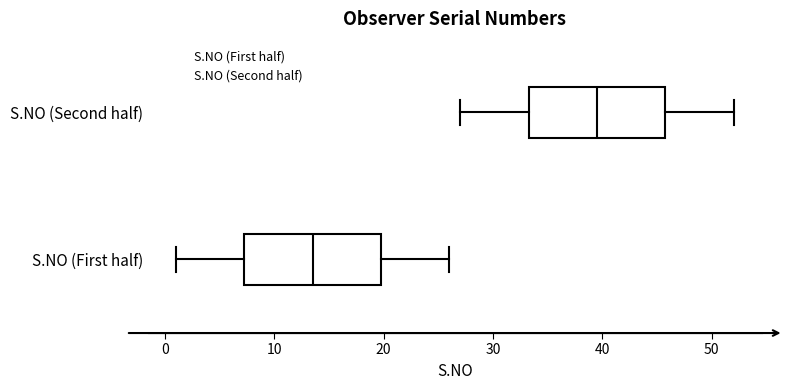

Reading bottom to top, transcribe this box plot: for each box, give where its median line is, the range the box spans, and where its two whiskers end, as read against the x-axis. The values are not printed on the chart, so give them approximately, as read against the axis.

S.NO (First half): median 14, box 7 to 20, whiskers 1 to 26
S.NO (Second half): median 40, box 33 to 46, whiskers 27 to 52